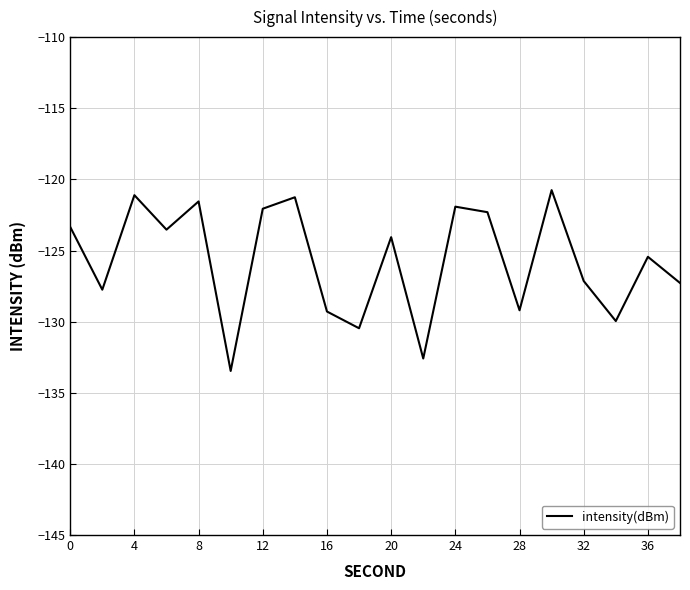

What is the greatest value displayed?

-120.8